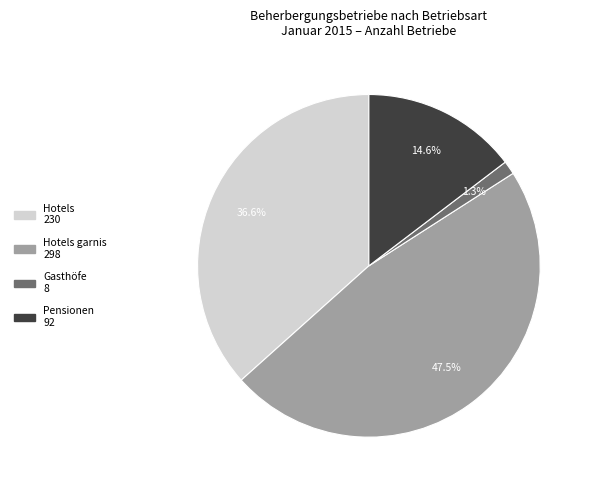

Is there a majority slice in this chart?

No